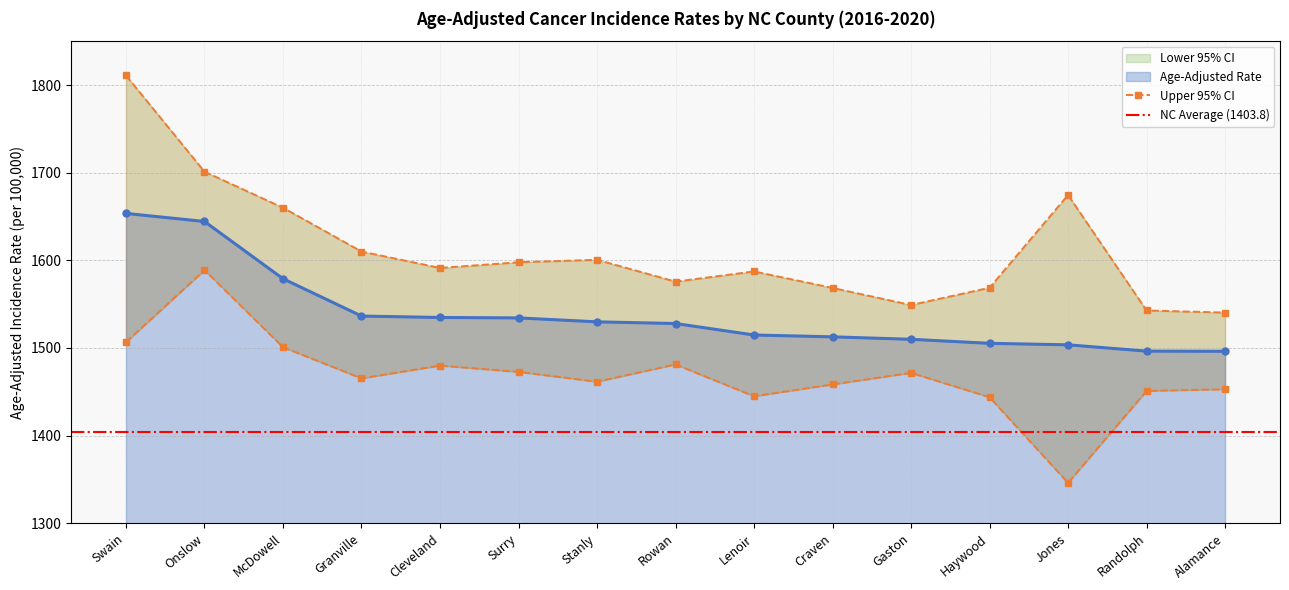

The value of Age-Adjusted Rate at Craven is 2648.7. True or false?

False